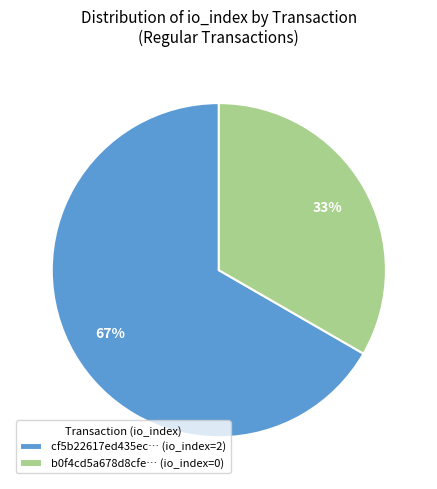

Count the number of slices in the pie.

2